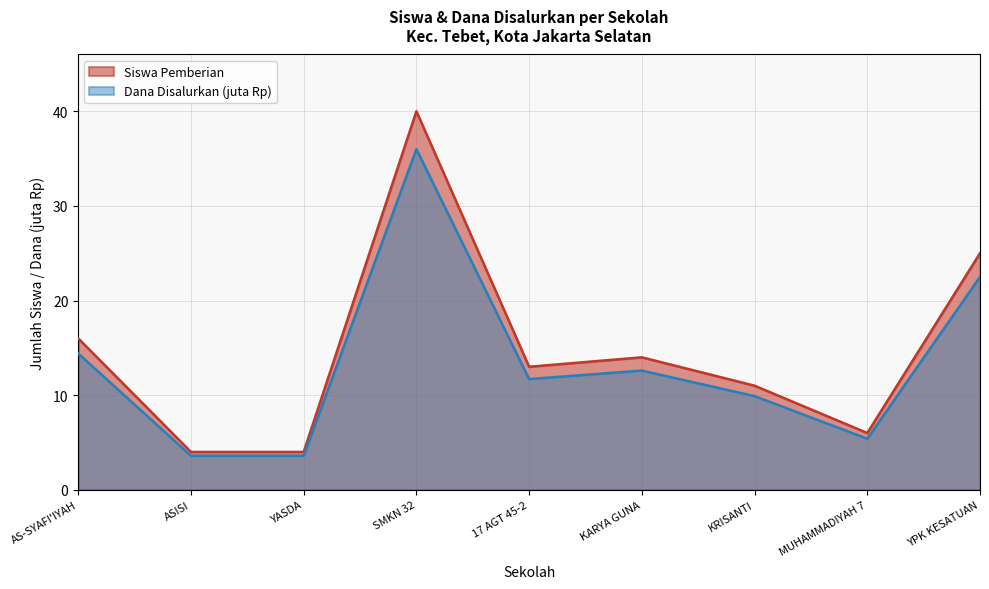

What are all the series names shown in the legend?

Siswa Pemberian, Dana Disalurkan (juta Rp)